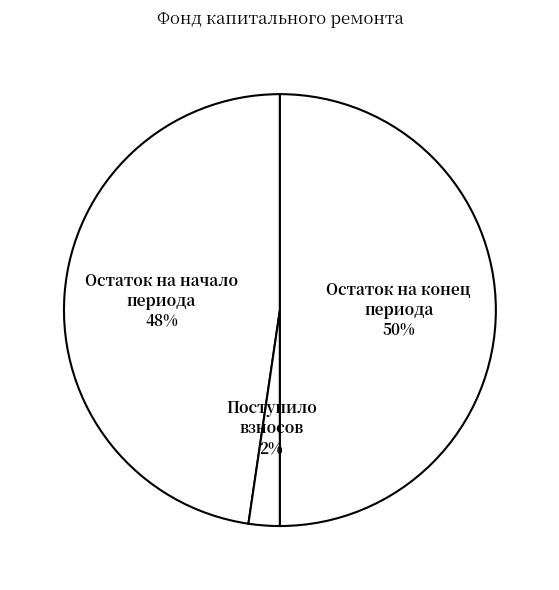

Count the number of slices in the pie.

3